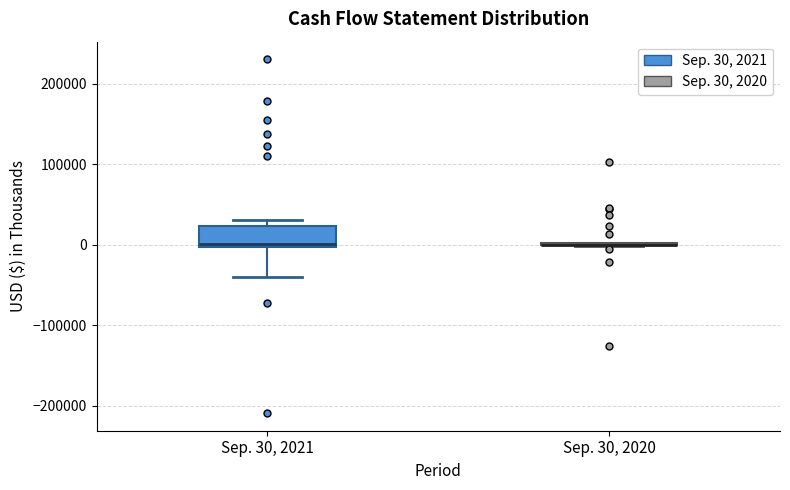

Reading left to right, transcribe this box plot: for each box, give where its median line is, the range the box spans, and where its two whiskers end, as read against the y-axis. The values are not printed on the chart, so give them approximately, as read against the axis.

Sep. 30, 2021: median 0 (just above the box's lower edge), box 0 to 20000, whiskers -40000 to 30000
Sep. 30, 2020: box collapsed to a line at 0, whiskers 0 to 0